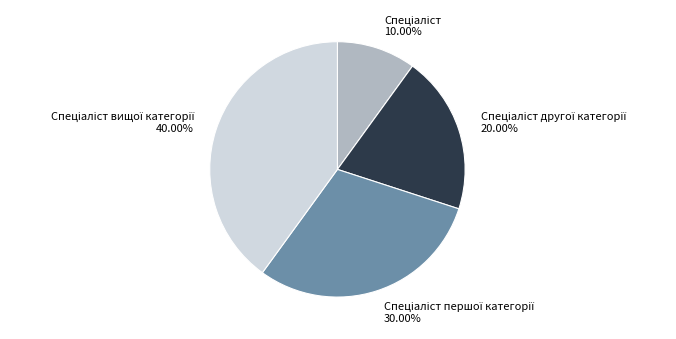

To the nearest percent, what is the average slice percentage?

25%